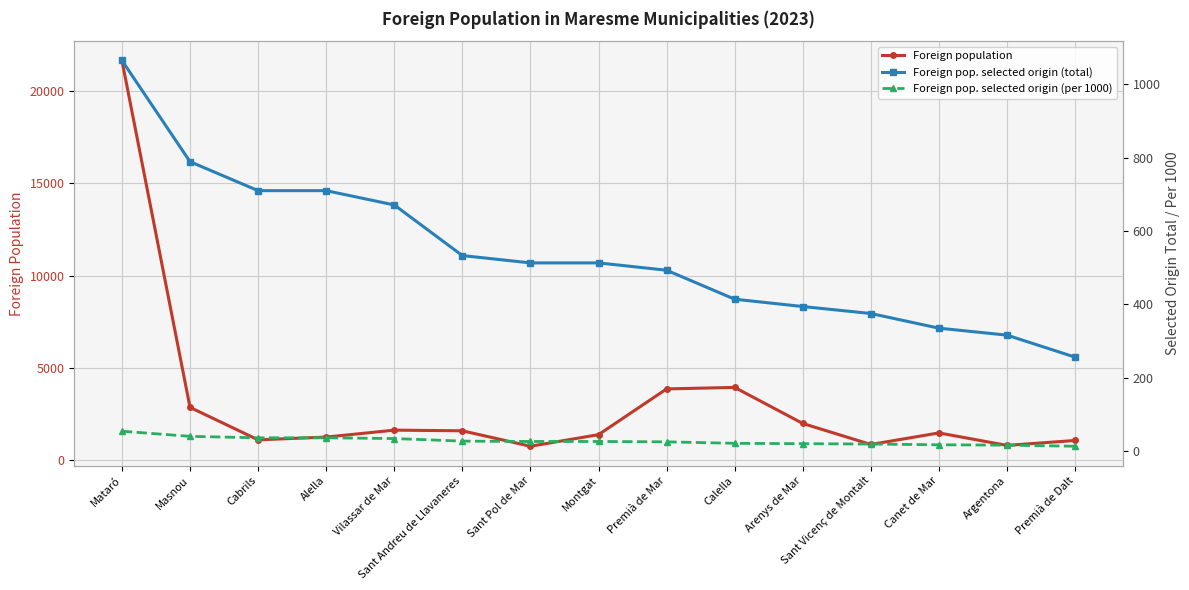

Which category has the lowest value in the Foreign population series?

Sant Pol de Mar